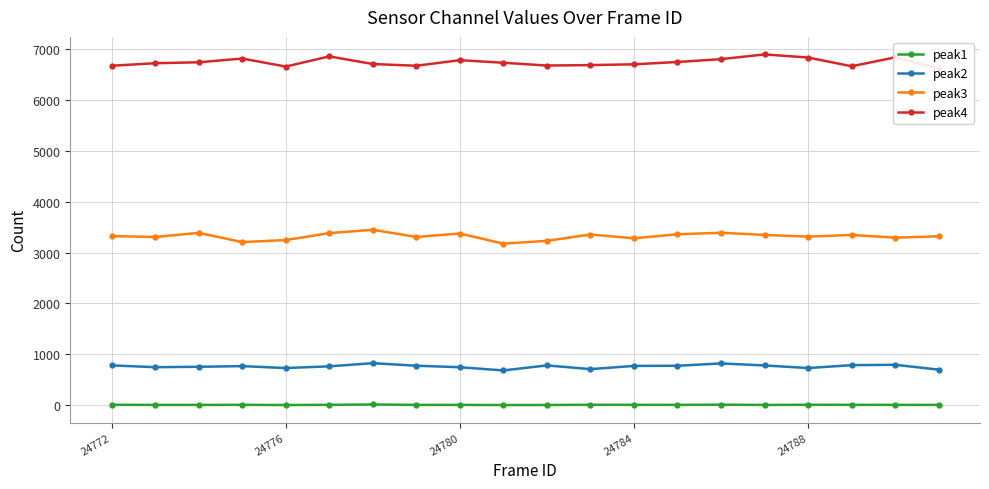

True or false: peak2 has more than 2 interior local peaks.

True